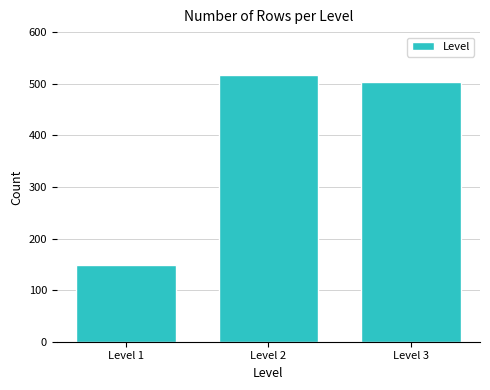

Reading right to left, list all the values displayed in this chart.

Level 3=504	Level 2=516	Level 1=149